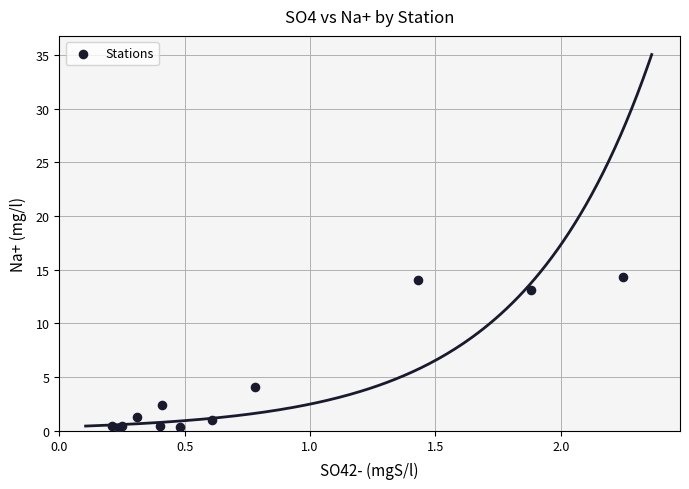

What Y value in the scatter plot is closest to 7?

4.1